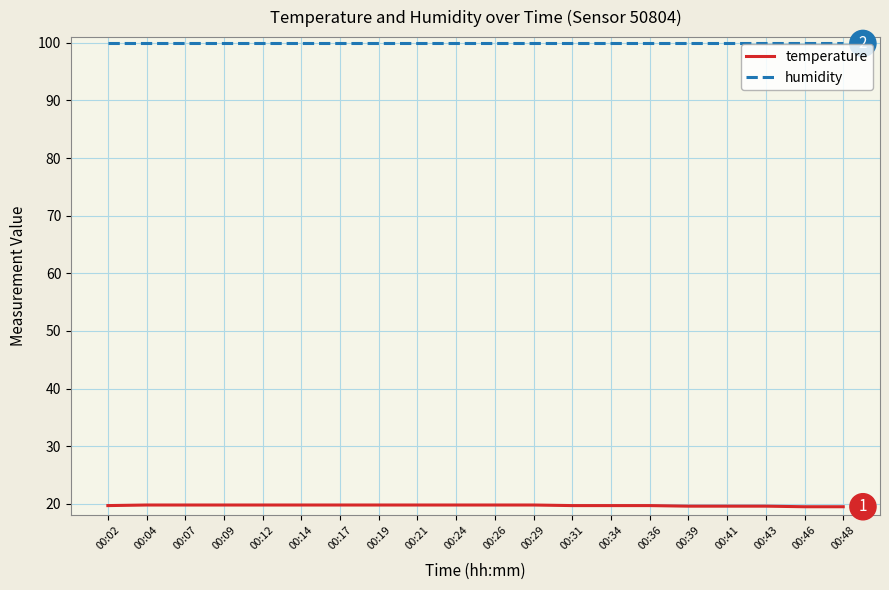

True or false: temperature and humidity intersect in this chart.

False